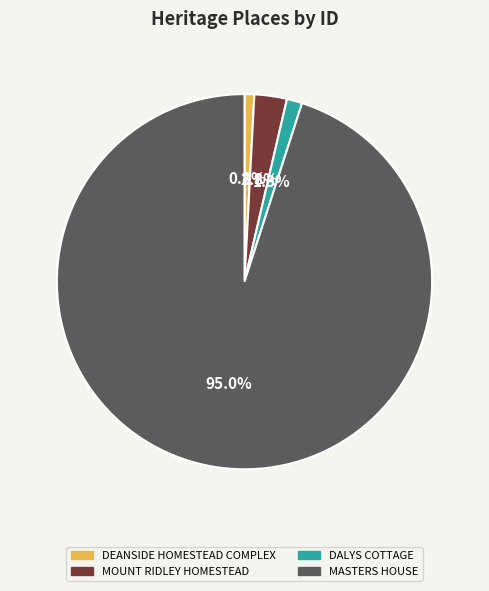

Combined, what portion of the pie is MOUNT RIDLEY HOMESTEAD and DALYS COTTAGE?

4.1%